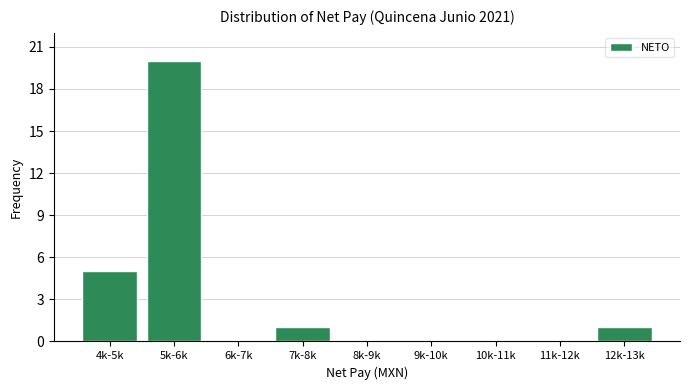

Reading left to right, list all the values displayed in this chart.

4k-5k=5	5k-6k=20	6k-7k=0	7k-8k=1	8k-9k=0	9k-10k=0	10k-11k=0	11k-12k=0	12k-13k=1